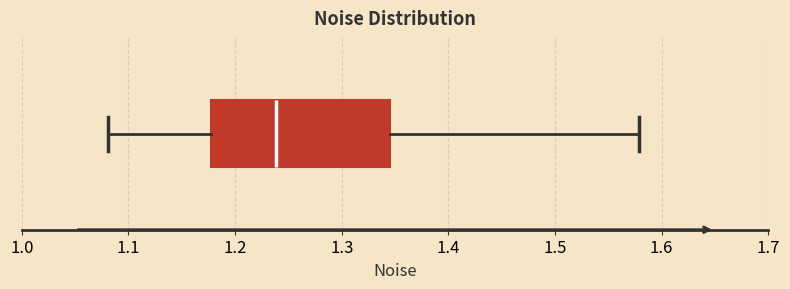

Where does the median line of the box sit on the x-axis? The values are not printed on the chart, so give them approximately, as read against the axis.

1.24